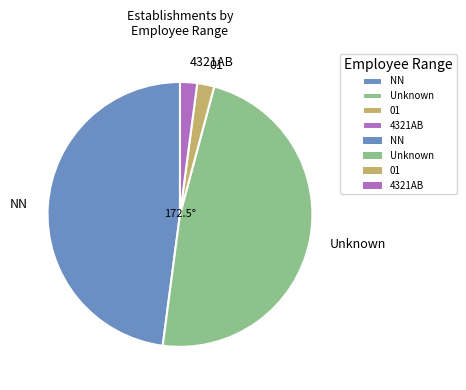

Does 4321AB account for over 50% of the chart?

No